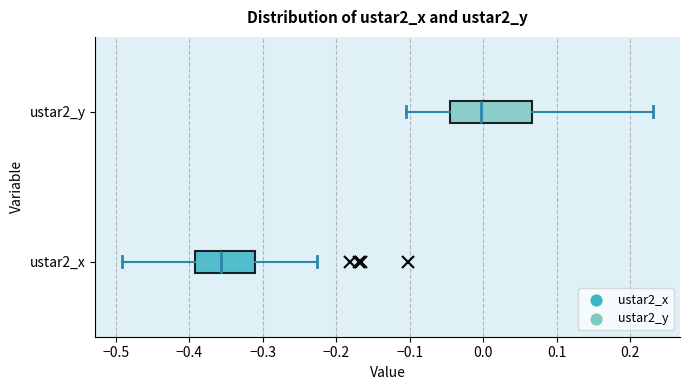

Where does the left whisker of the box for ustar2_x end on the x-axis? The values are not printed on the chart, so give them approximately, as read against the axis.

-0.49